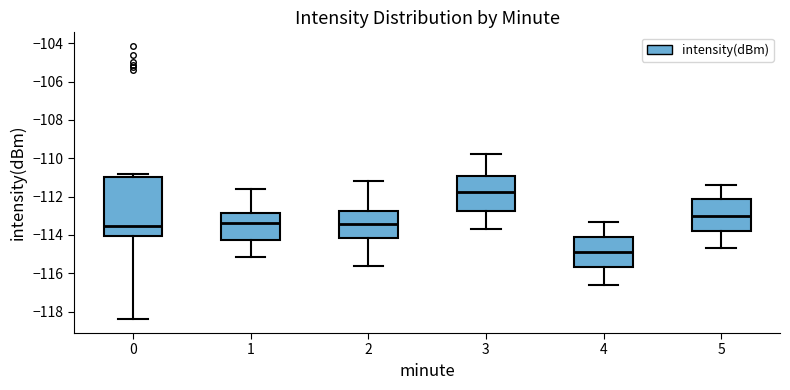

Reading left to right, transcribe this box plot: for each box, give where its median line is, the range the box spans, and where its two whiskers end, as read against the y-axis. The values are not printed on the chart, so give them approximately, as read against the axis.

0: median -113.6, box -114.0 to -111.0, whiskers -118.4 to -110.8
1: median -113.4, box -114.2 to -112.8, whiskers -115.2 to -111.6
2: median -113.4, box -114.2 to -112.8, whiskers -115.6 to -111.2
3: median -111.8, box -112.8 to -111.0, whiskers -113.6 to -109.8
4: median -114.8, box -115.6 to -114.2, whiskers -116.6 to -113.2
5: median -113.0, box -113.8 to -112.2, whiskers -114.6 to -111.4